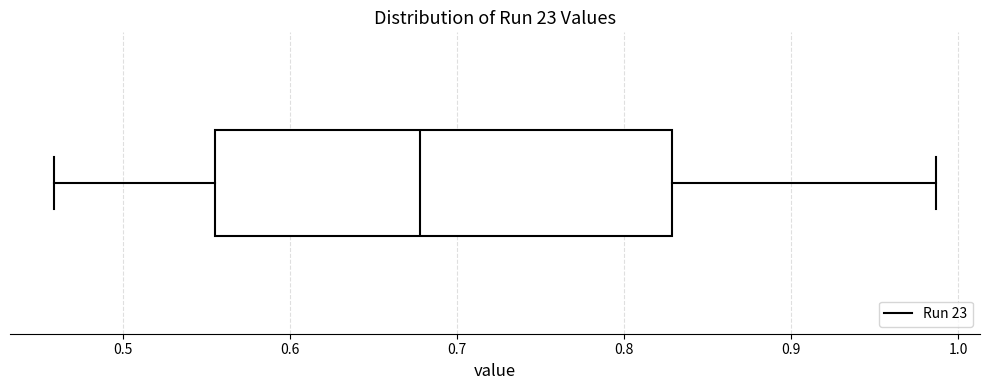

Read this box plot against the x-axis: the position of the median line, the range covered by the box, and the ends of both whiskers. The values are not printed on the chart, so give them approximately, as read against the axis.

median 0.68, box 0.56 to 0.83, whiskers 0.46 to 0.99